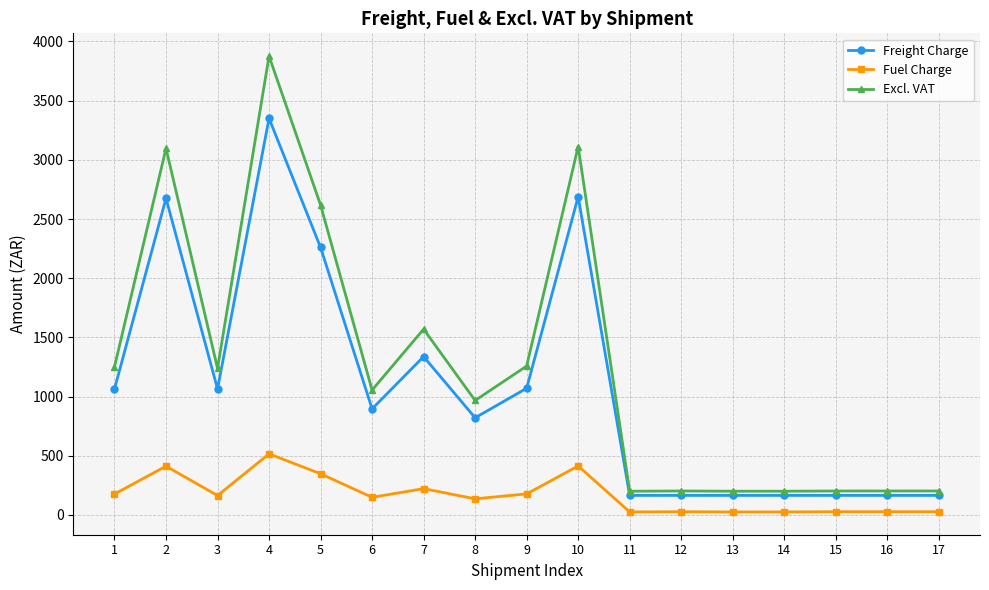

Which series has the widest spread of values?

Excl. VAT